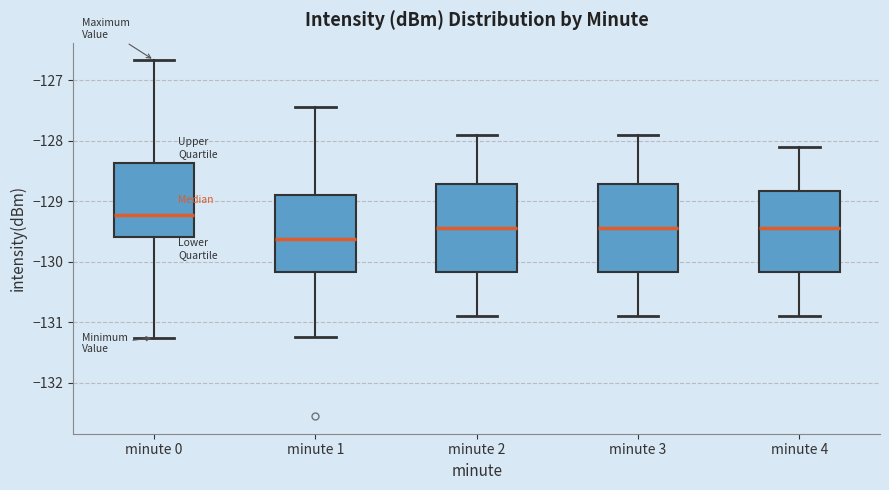

Where does the median line of the box for minute 3 sit on the y-axis? The values are not printed on the chart, so give them approximately, as read against the axis.

-129.4